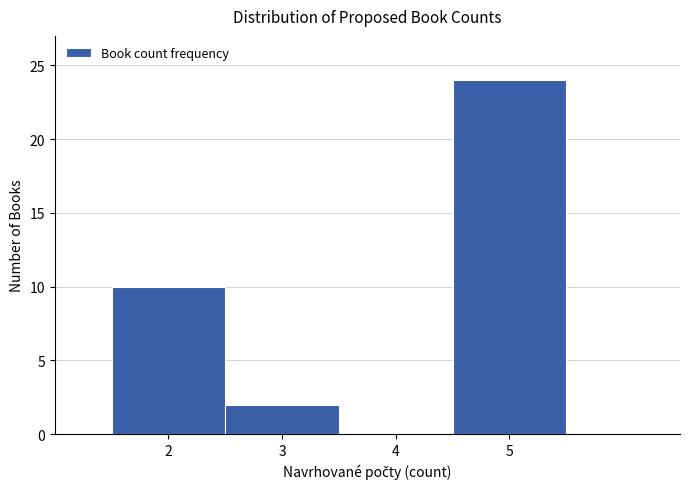

Over which range of the x-axis is the bar tallest?

4.5 to 5.5